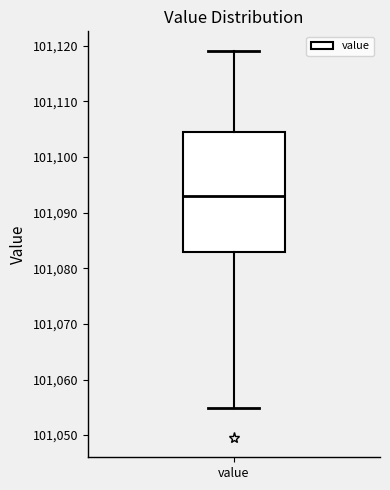

Where is the upper edge of the box for value on the y-axis? The values are not printed on the chart, so give them approximately, as read against the axis.

101105